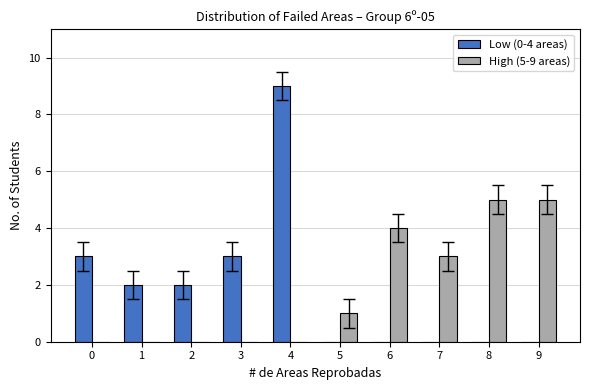

Reading left to right, what are all the values shown in this chart?

Low (0-4 areas): 3	2	2	3	9	0	0	0	0	0
High (5-9 areas): 0	0	0	0	0	1	4	3	5	5